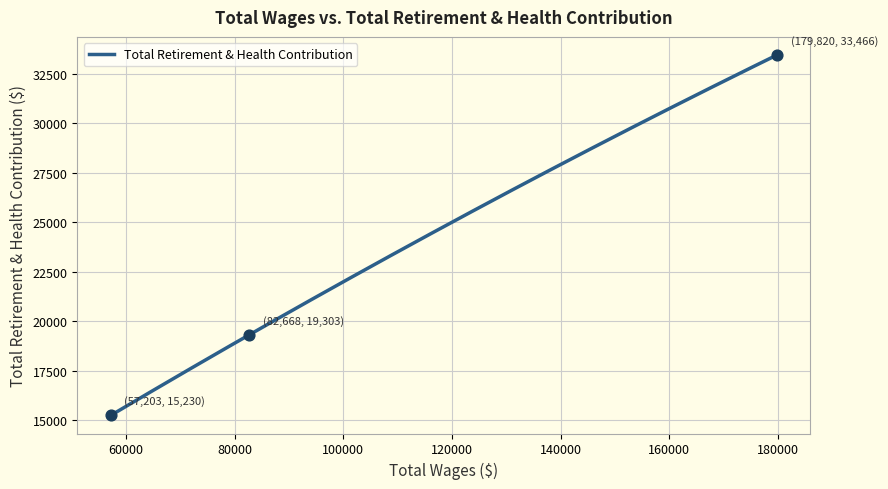

Which has a higher value, 82668.0 or 57203.0?

82668.0